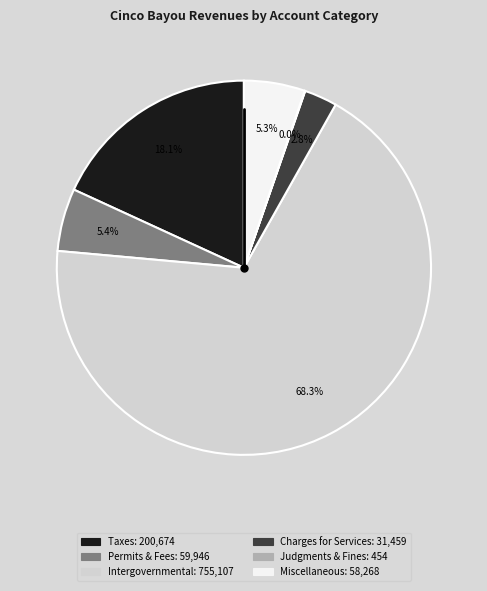

Is there any slice that represents more than half of the pie?

Yes